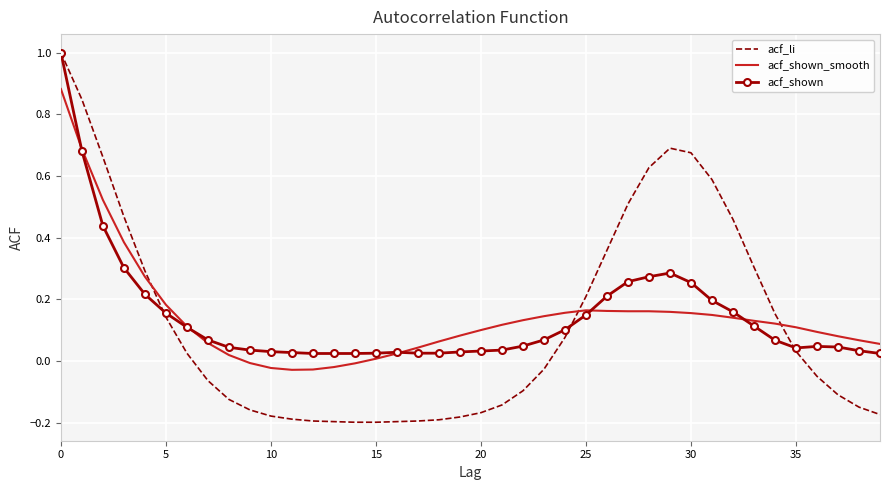

What is the greatest value displayed?

1.0